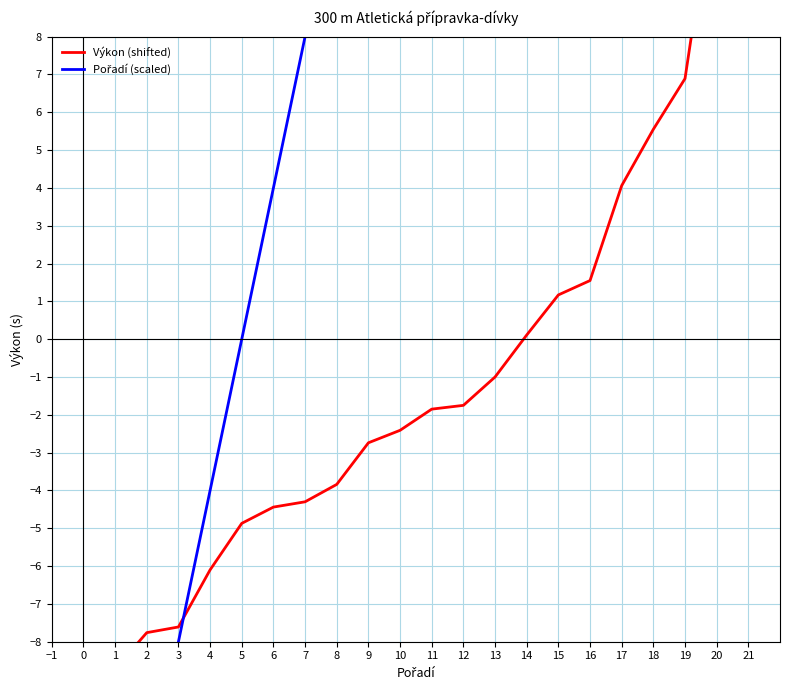

How many data points in Pořadí (scaled) are above 24?

10